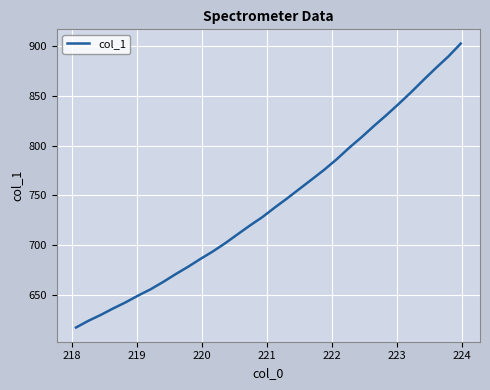

What is the difference between the maximum and minimum values?

284.5